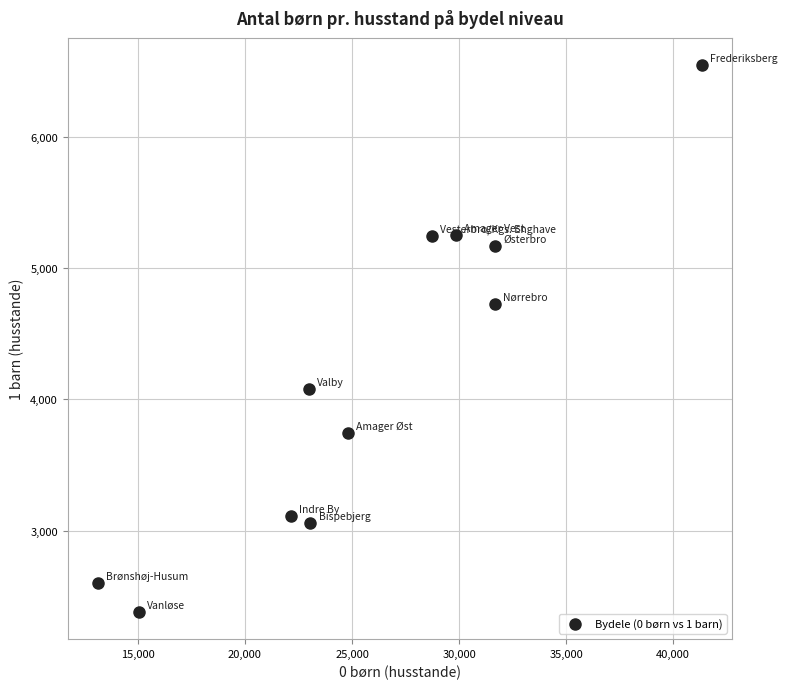

What Y value in the scatter plot is closest to 4464?

4729